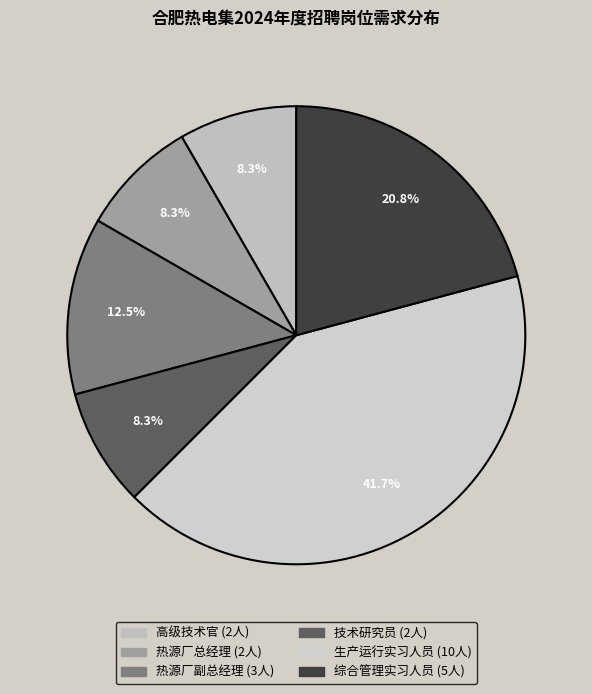

How many slices are in this pie chart?

6